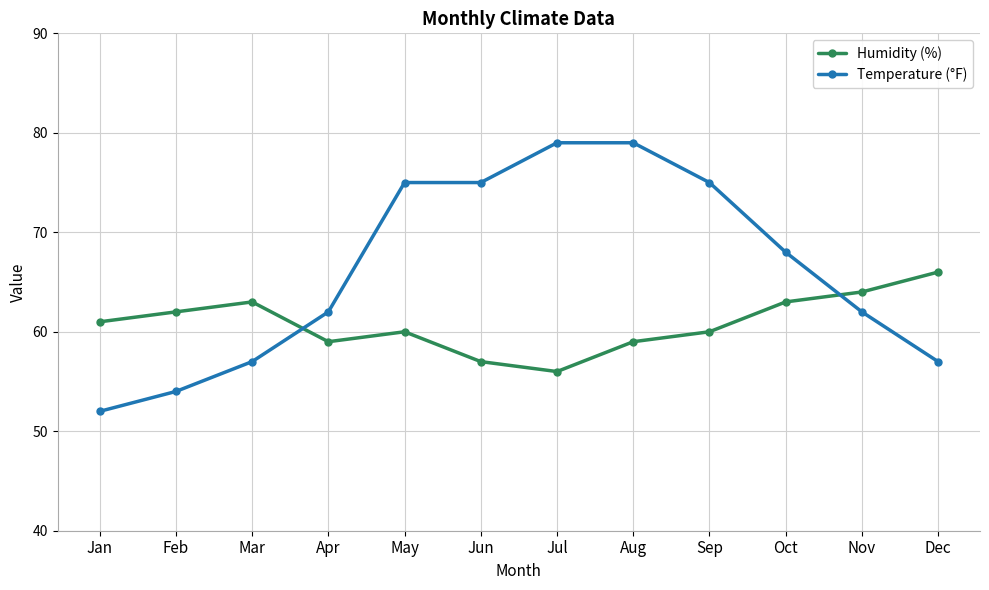

How many Temperature (°F) values are between 57 and 75?

8